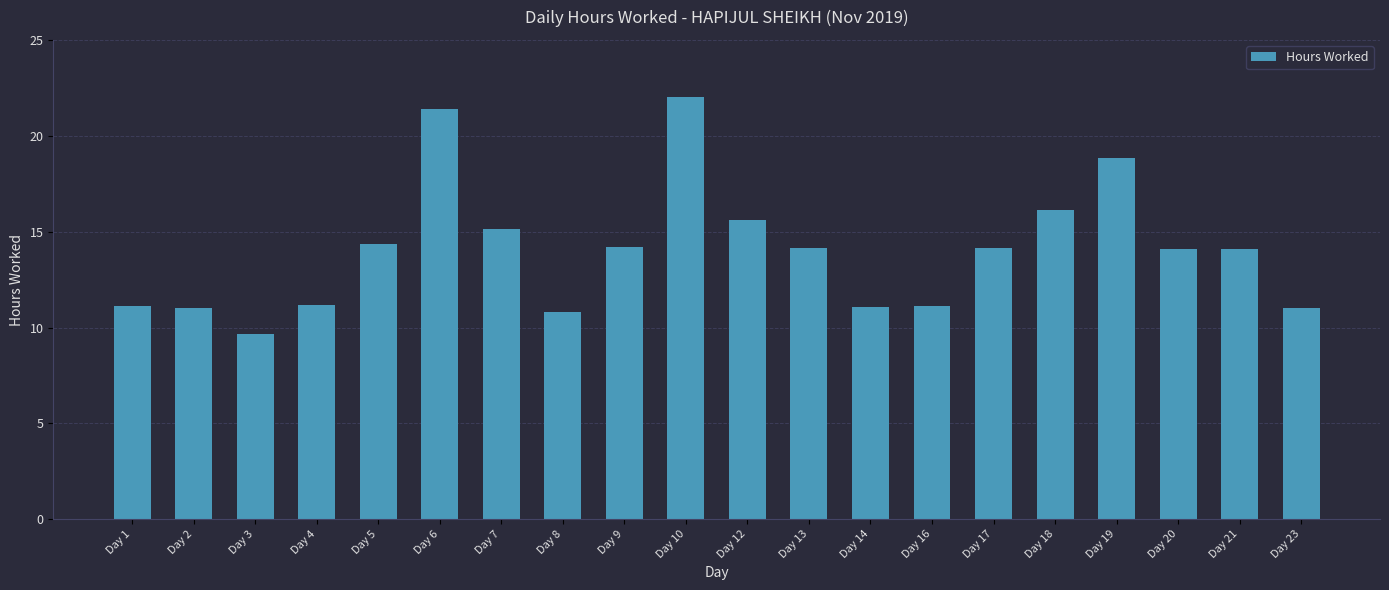

What is the difference between the values at Day 8 and Day 9?

3.4